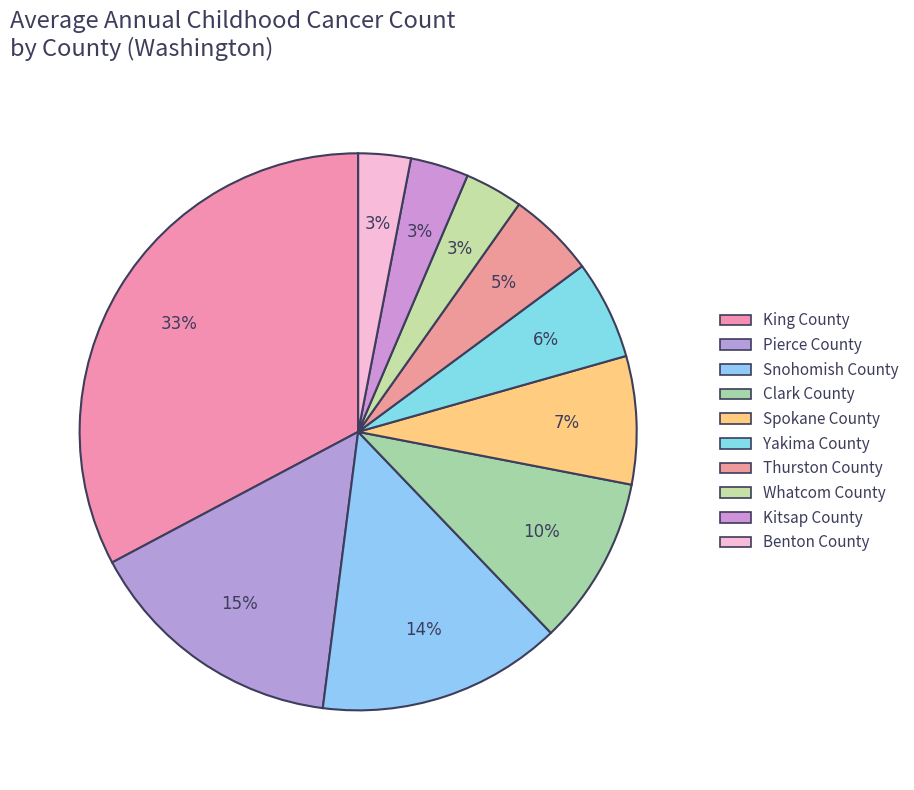

To the nearest percent, what portion does Benton County represent?

3%